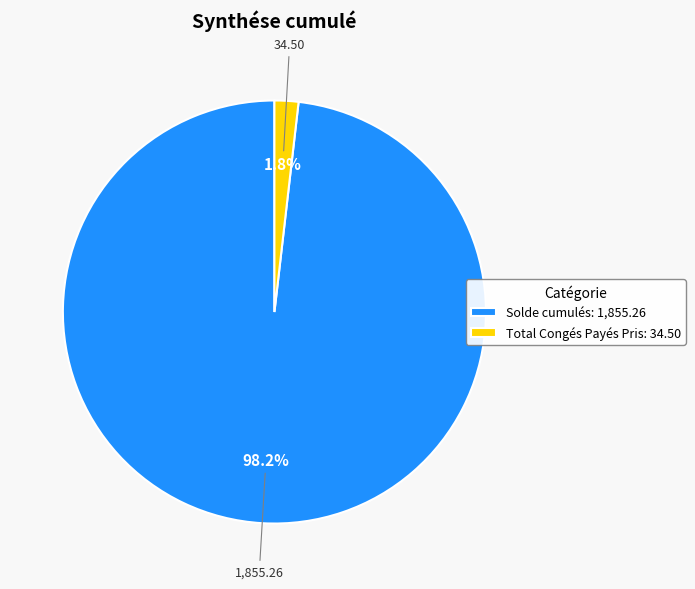

Count the number of slices in the pie.

2